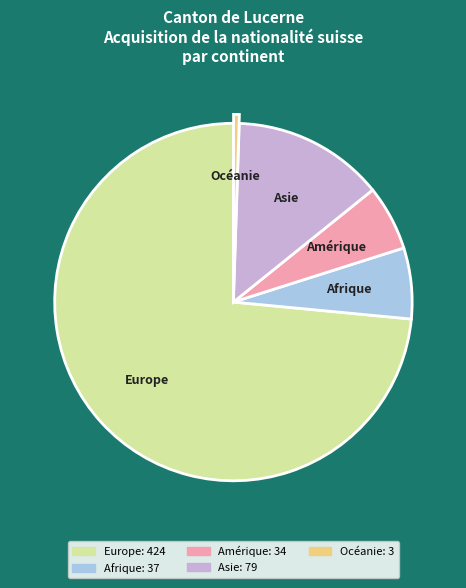

What is the majority slice?

Europe